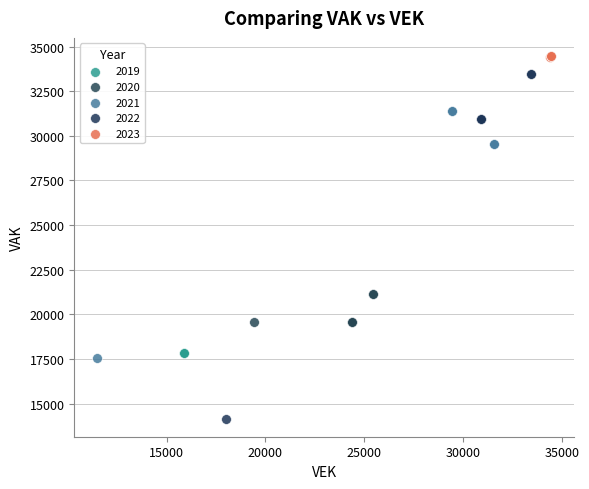

Which series has the widest spread of Y values?

2022